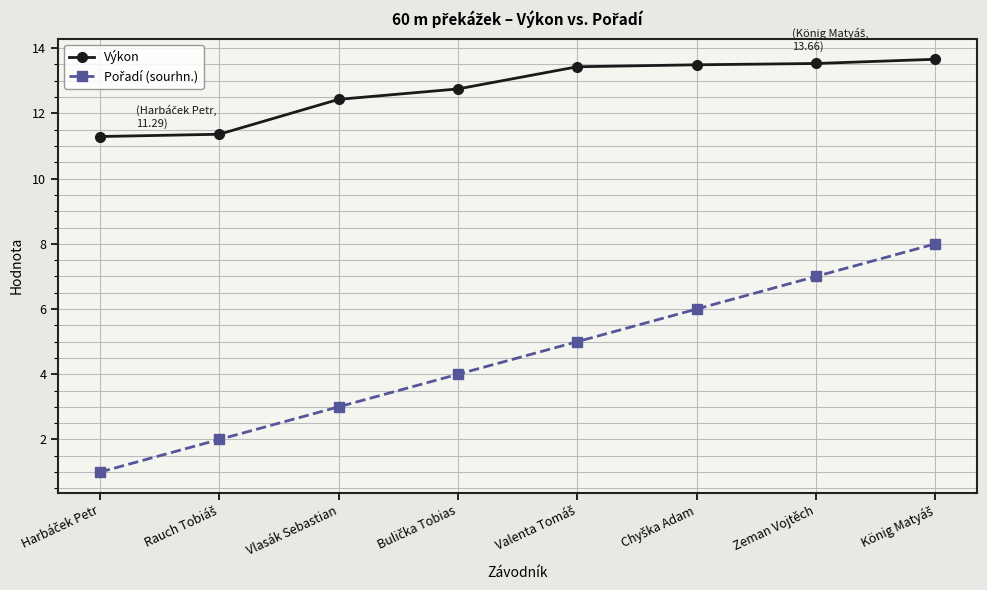

What is the label of the 7th point from the left?

Zeman Vojtěch